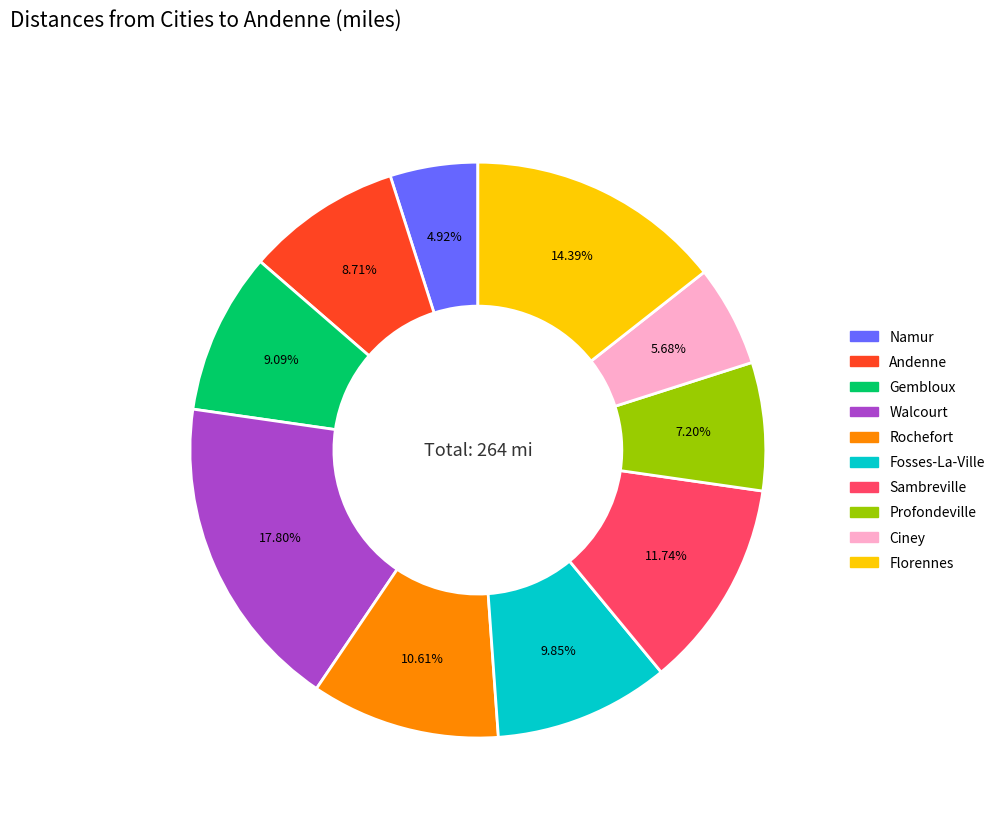

Does Fosses-La-Ville represent more than half of the total?

No